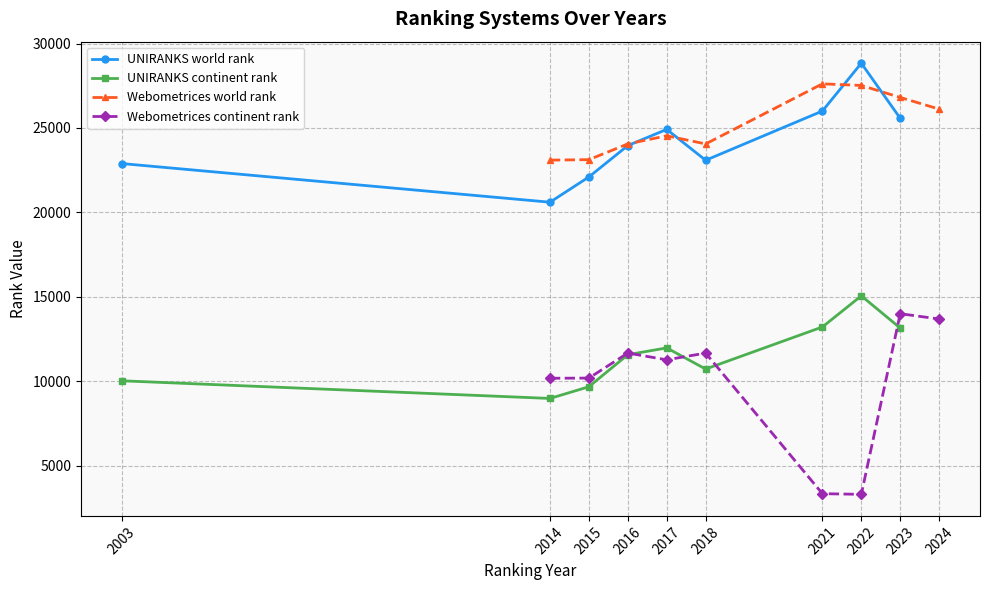

What is the minimum value for UNIRANKS continent rank?

8980